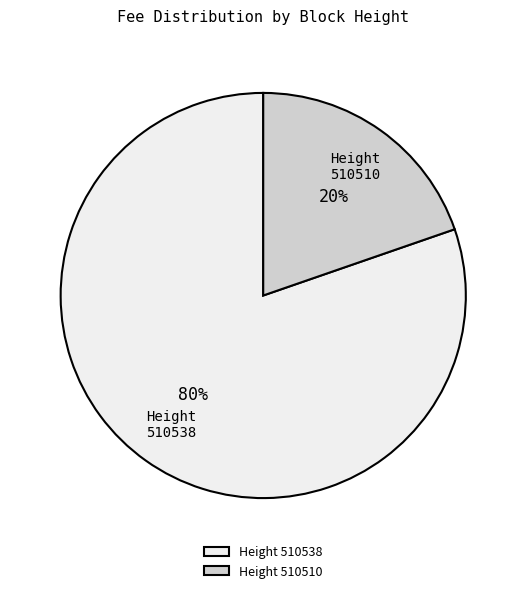

To the nearest percent, what is the combined percentage of 510510 and 510538?

100%